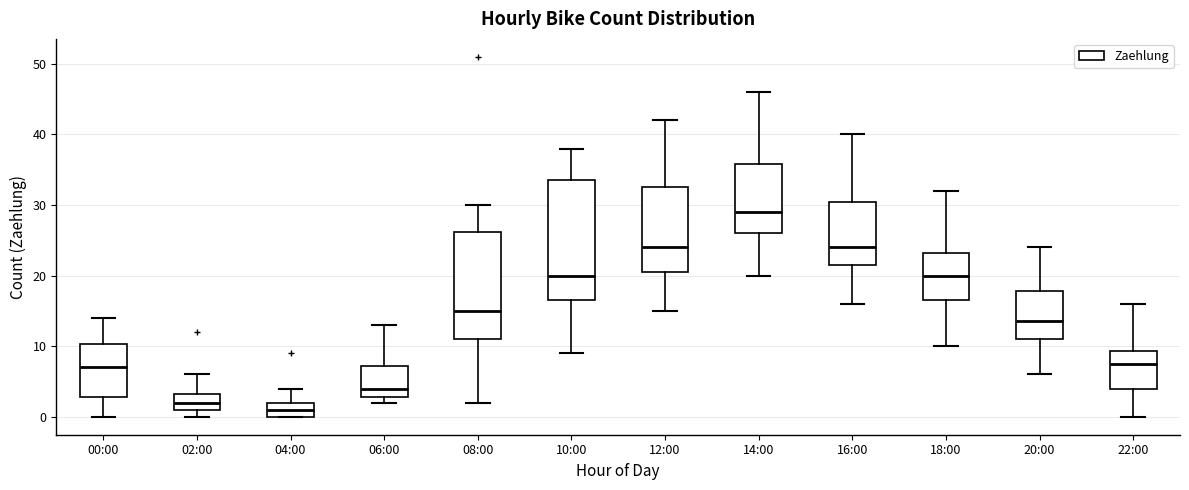

Which box has the lowest median line?

04:00